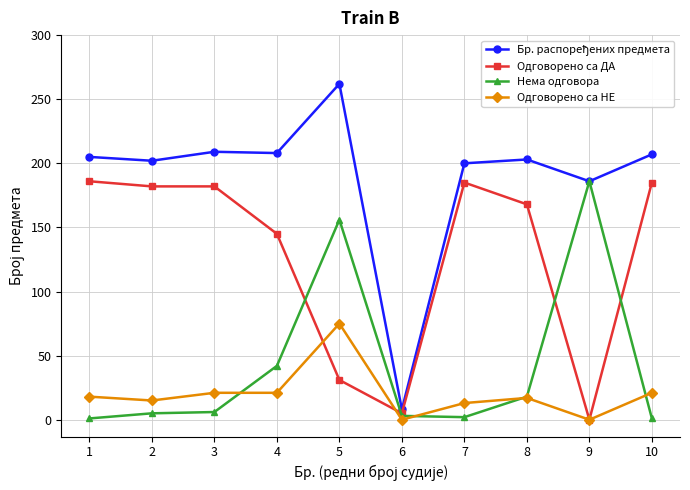

True or false: Одговорено са ДА has more than 0 interior local peaks.

True